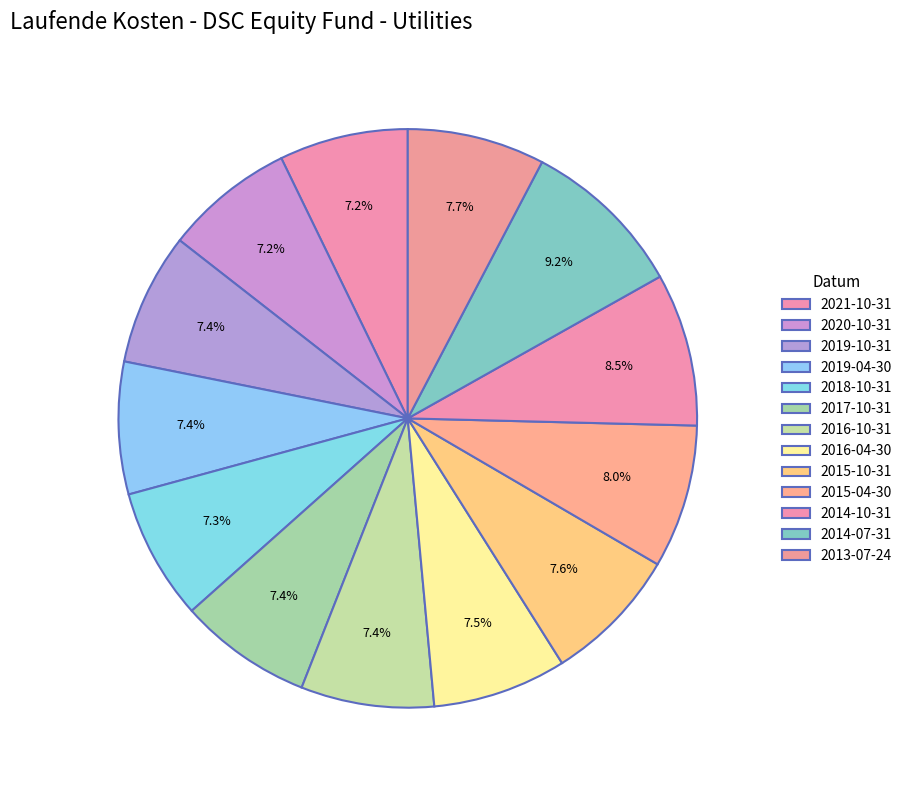

Count the number of slices in the pie.

13